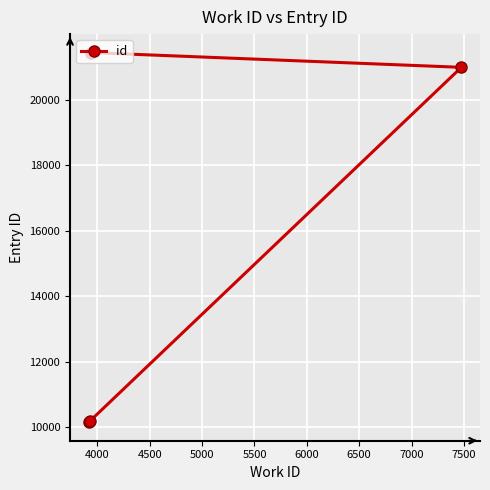

How many categories are shown in the chart?

4